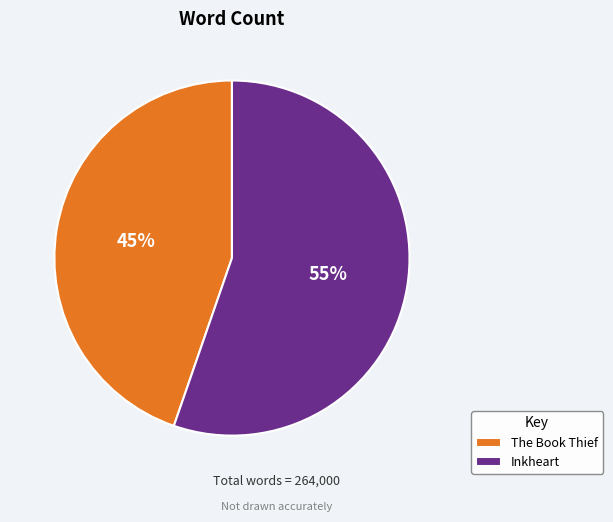

What percentage is the The Book Thief slice, to the nearest percent?

45%